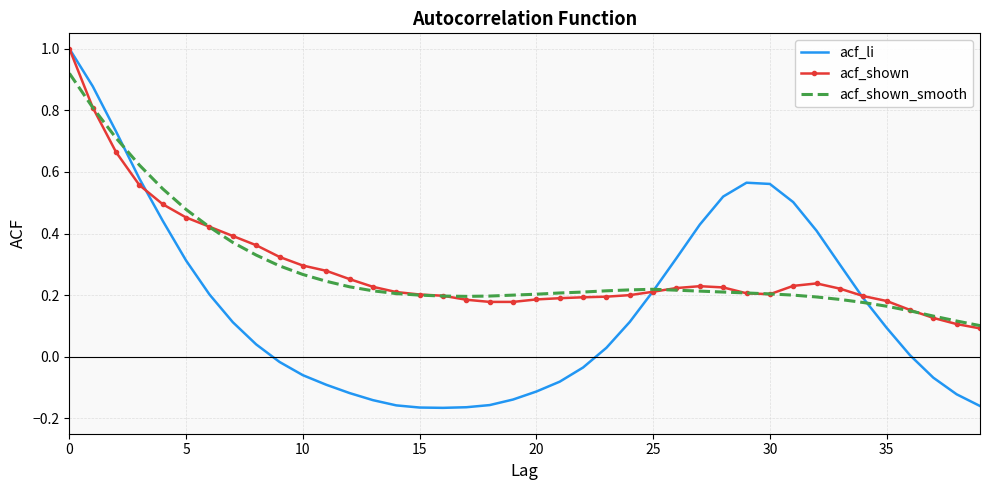

Which series has the widest spread of values?

acf_li